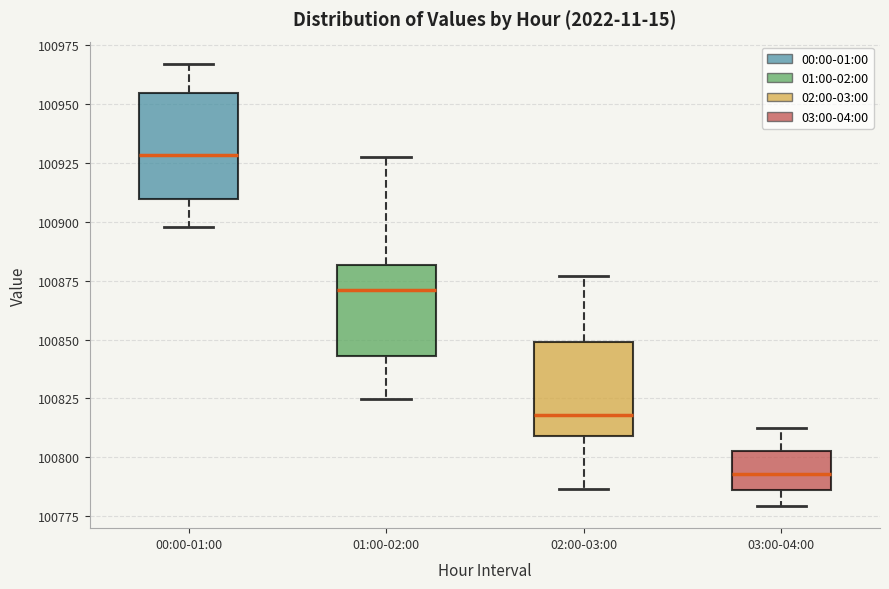

Which box has the lowest median line?

03:00-04:00